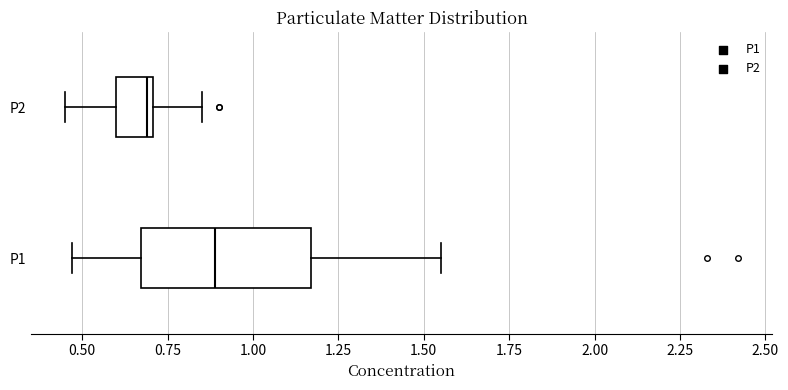

Which box is the widest, from its left edge to its right edge?

P1